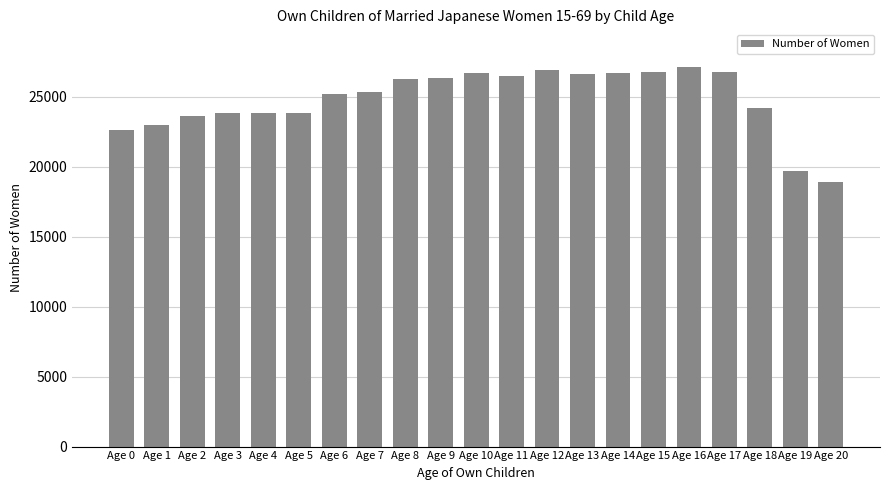

Read the value at Age 15.

26780